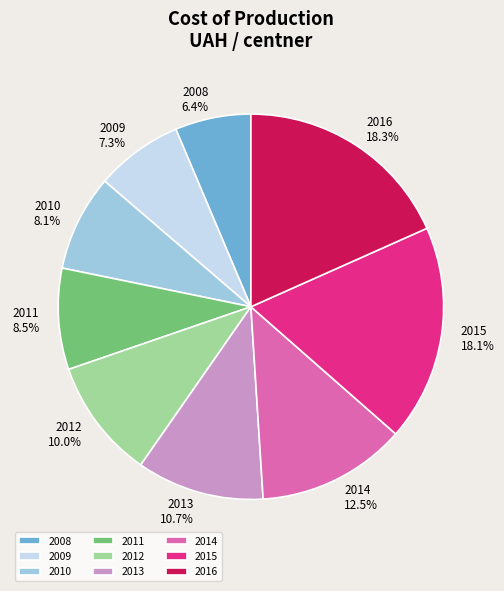

How many segments does this pie chart have?

9